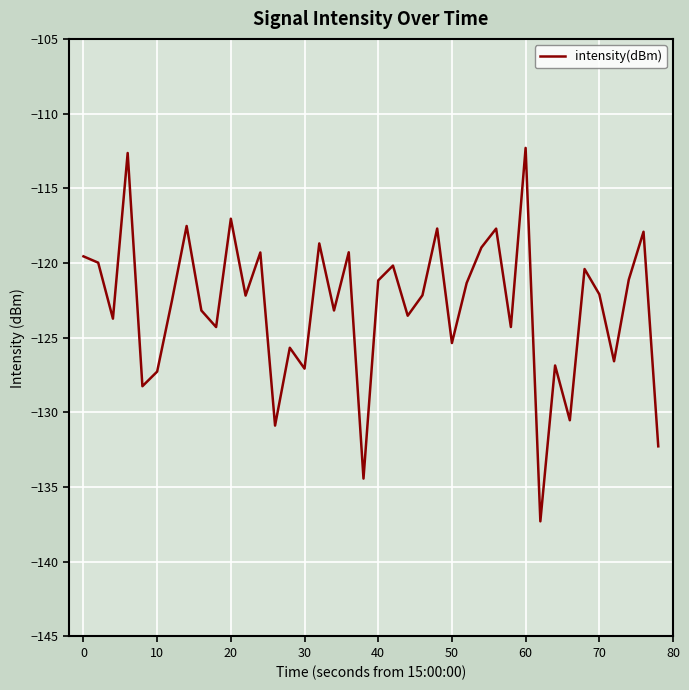

What is the smallest value displayed?

-137.3